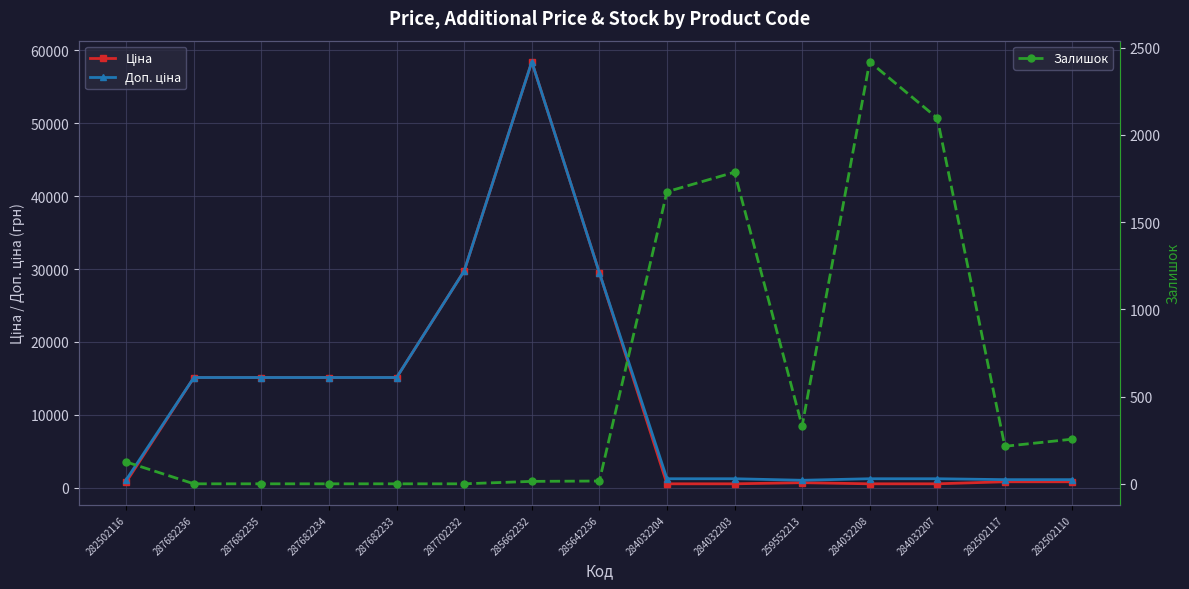

At 284032203, list the series in order from largest to smallest.

Залишок, Доп. ціна, Ціна